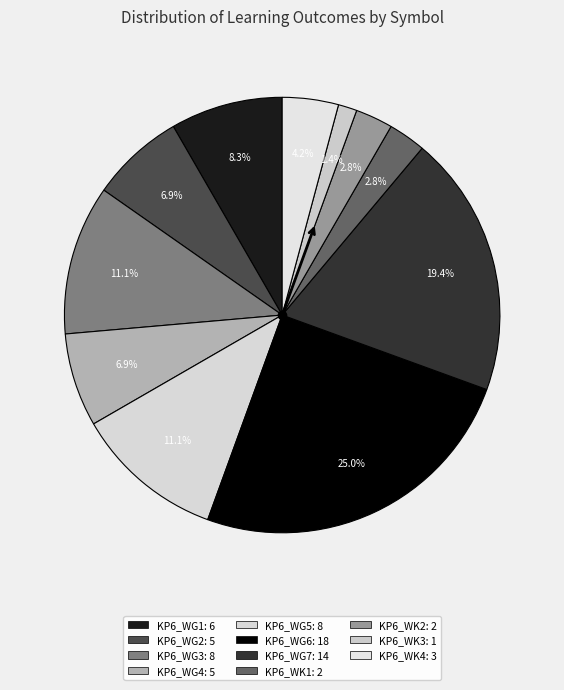

How many slices are in this pie chart?

11